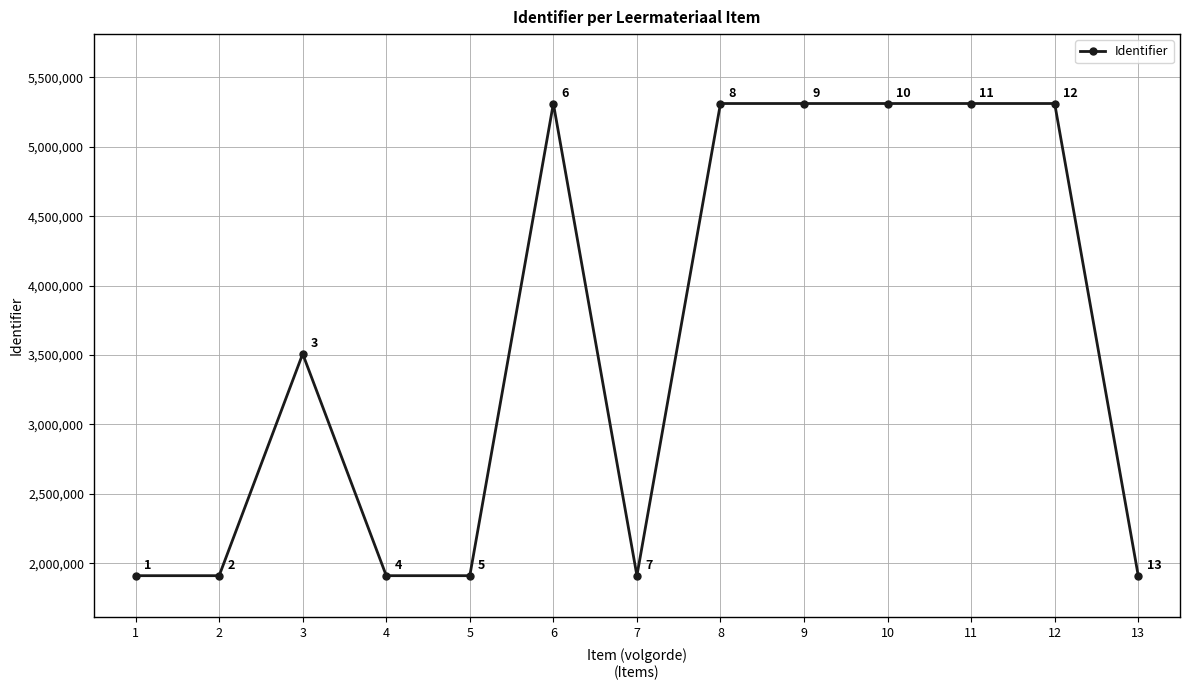

What is the value of the 10th point from the left?

5312252